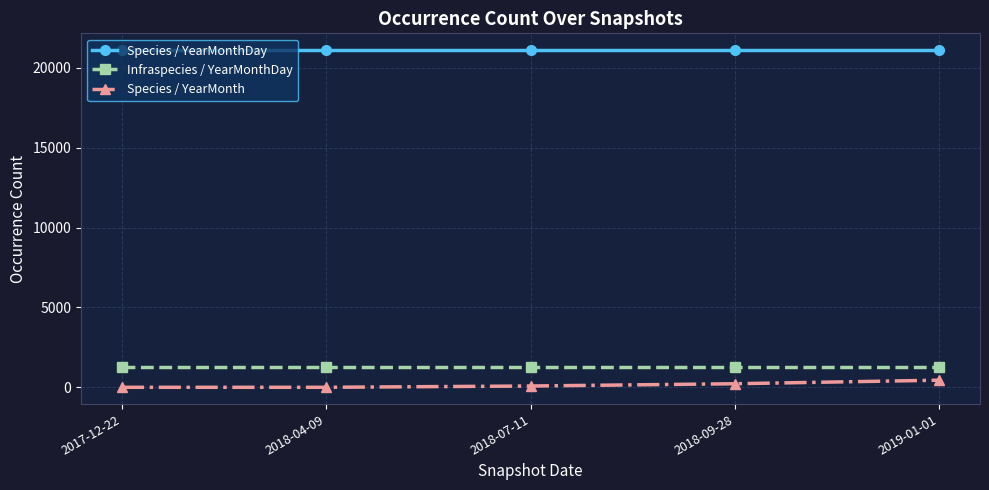

How many categories are shown in the chart?

5